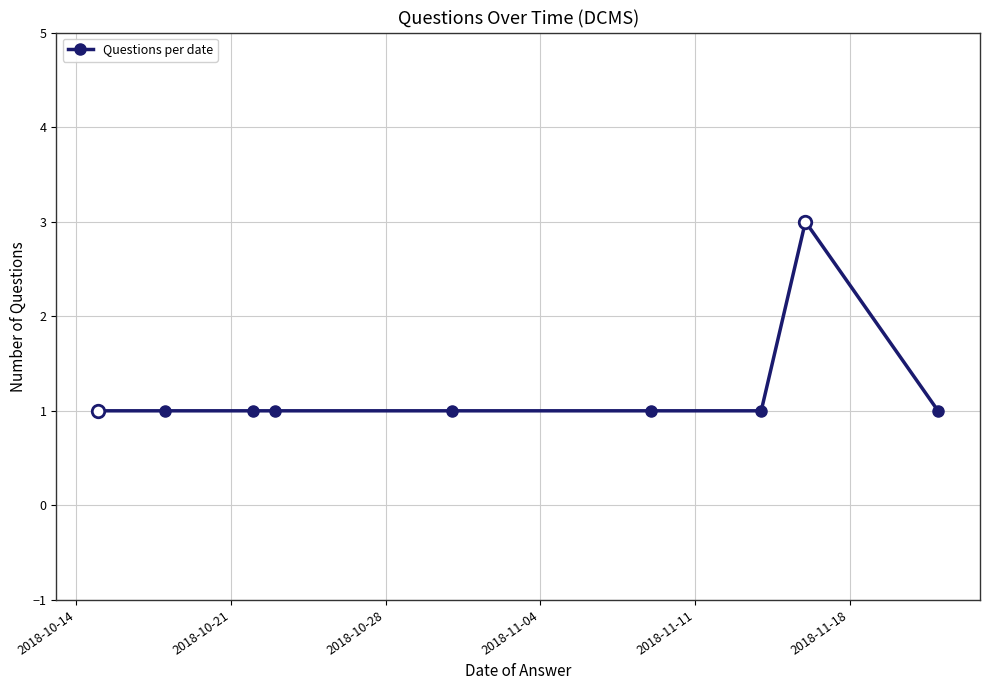

What is the value of the 2nd point from the left?

1